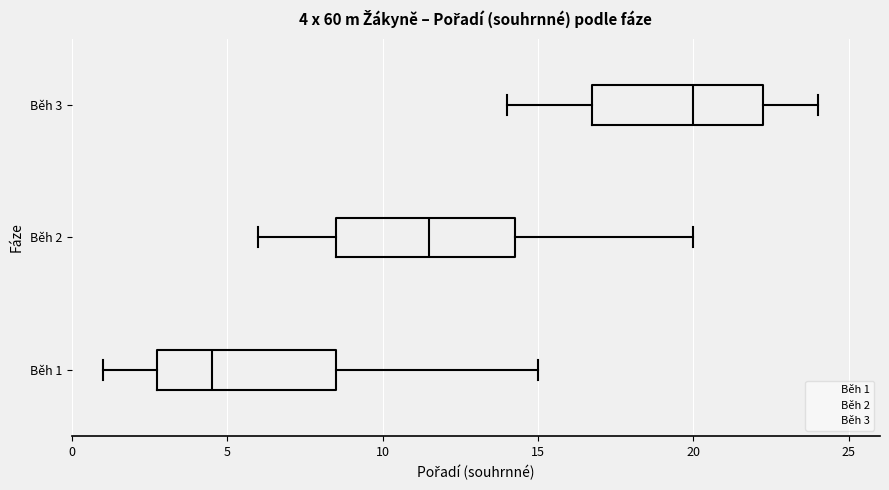

Which box has the furthest to the right median line?

Běh 3